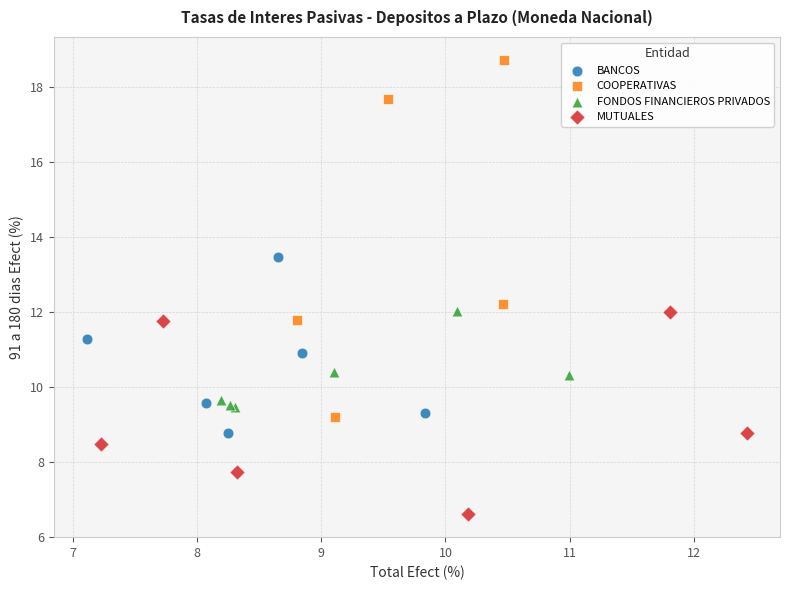

Which series reaches the minimum Y coordinate?

MUTUALES